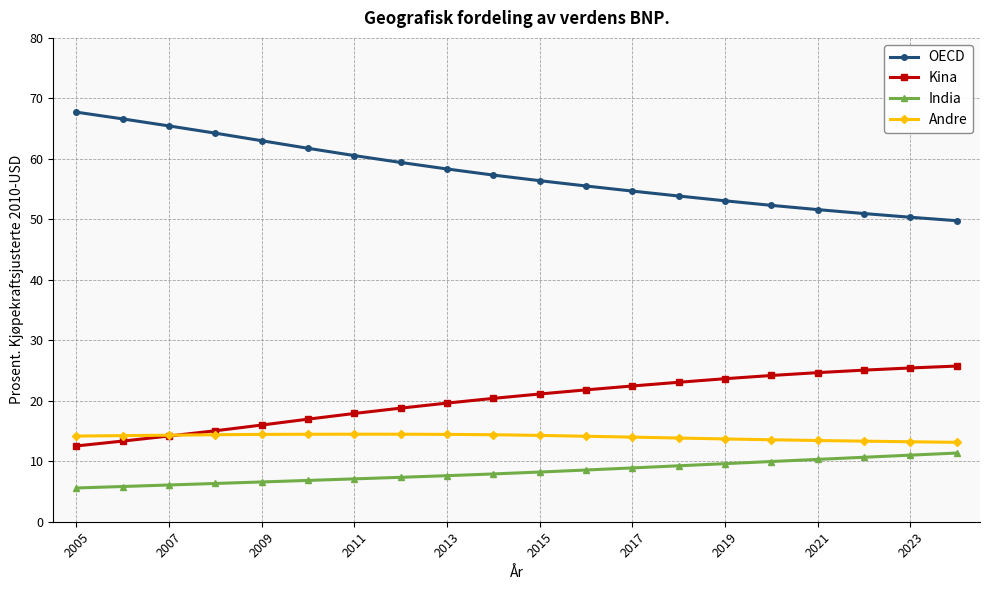

How many data points in Kina are less than 21?

10